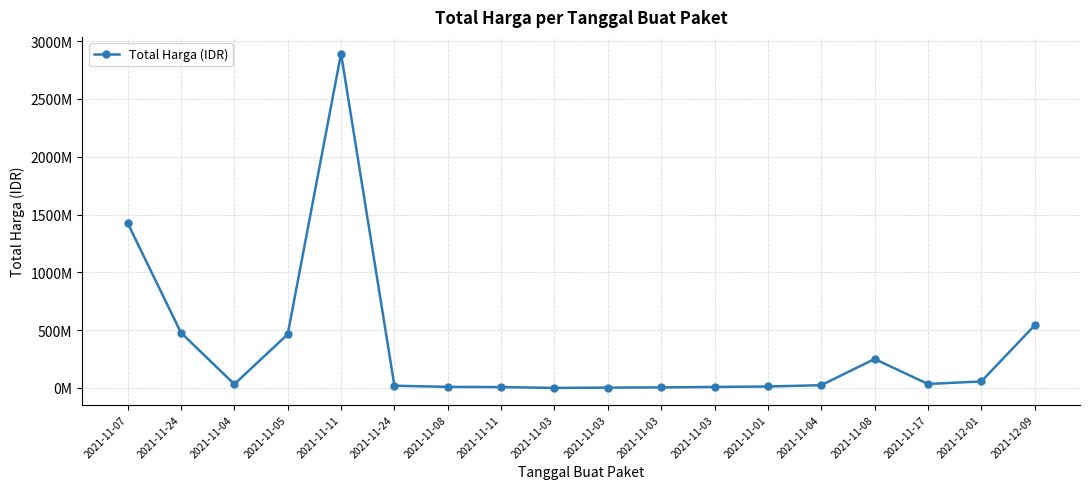

Where does the data first go above 32441200?

2021-11-07